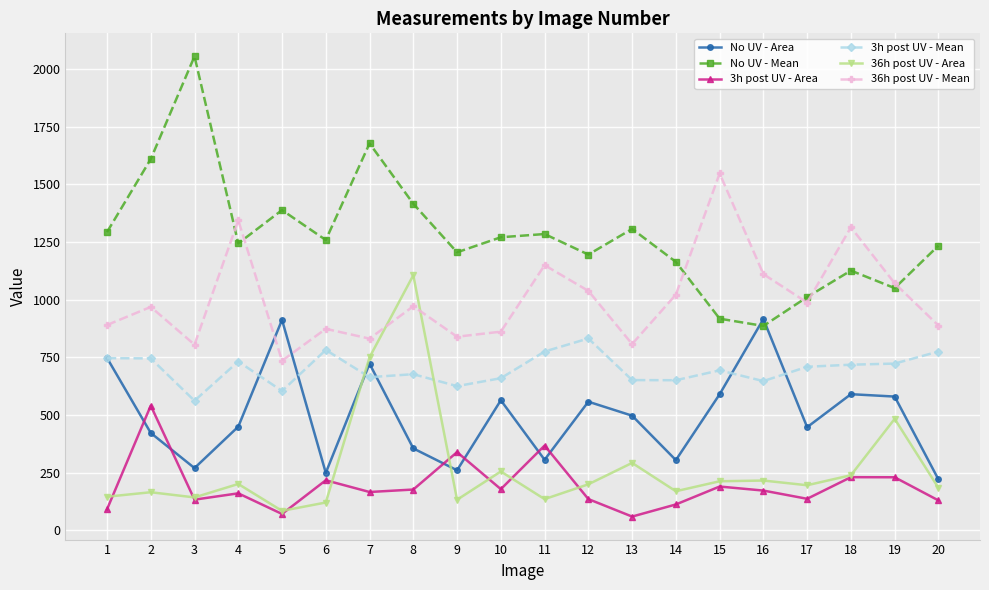

Where does the 36h post UV - Mean series first go above 971?

4